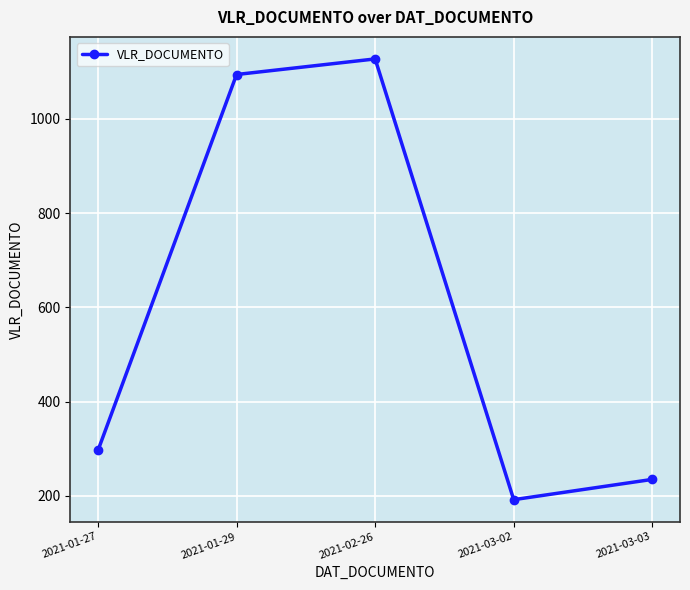

At which label is the value closest to 659?

2021-01-27